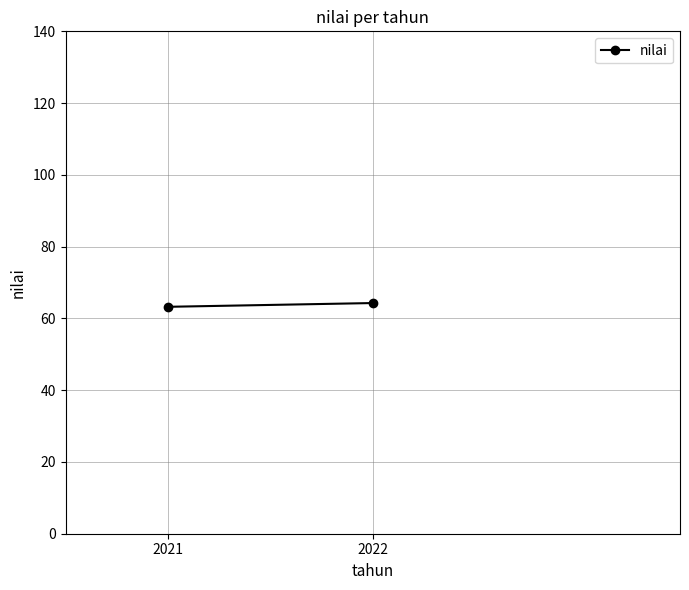

How many values are below 64?

1